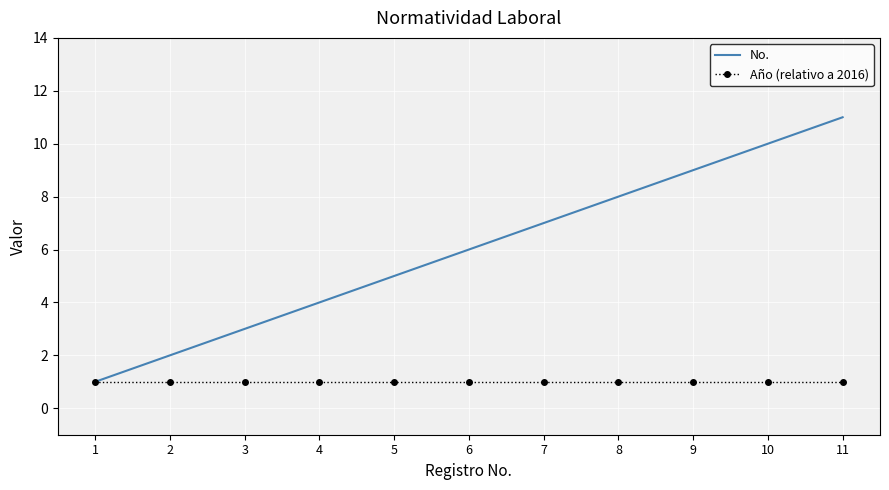

Reading left to right, what are all the values shown in this chart?

No.: 1=1	2=2	3=3	4=4	5=5	6=6	7=7	8=8	9=9	10=10	11=11
Año (relativo a 2016): 1=1	2=1	3=1	4=1	5=1	6=1	7=1	8=1	9=1	10=1	11=1